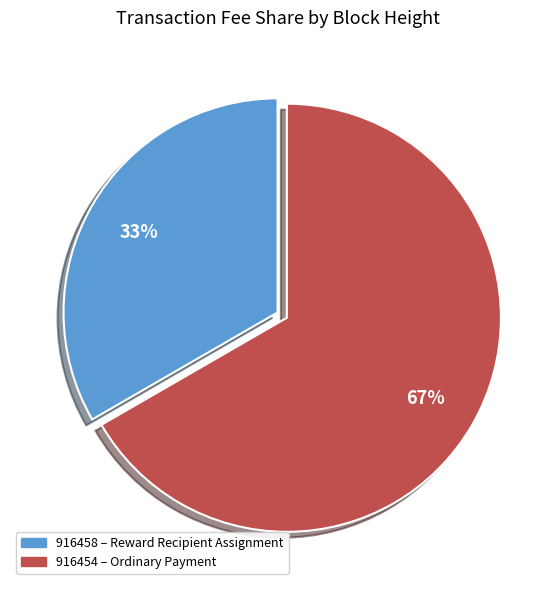

Combined, do 916454 and 916458 account for over 50%?

Yes